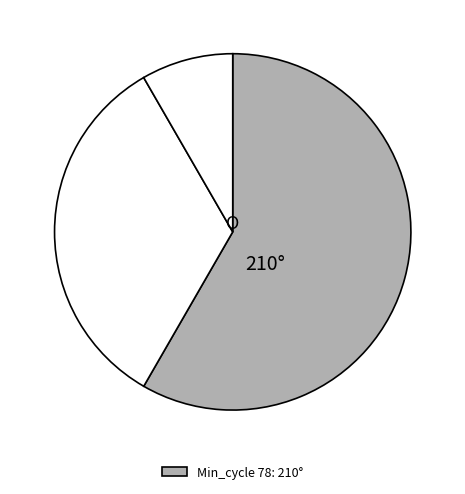

How many segments does this pie chart have?

3